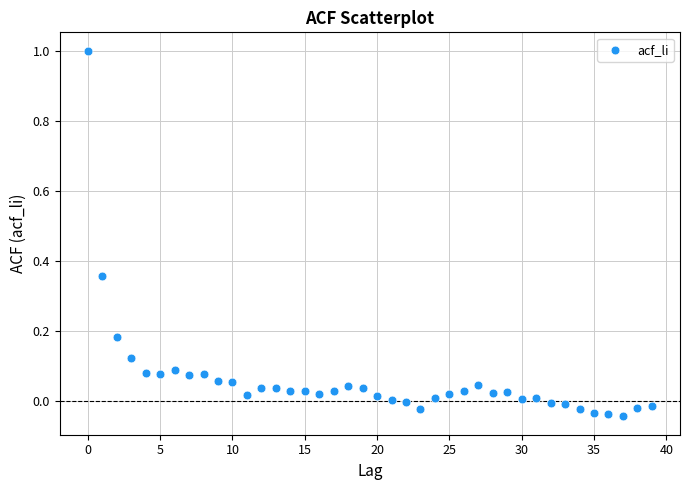

What is the range of Y values (max minus min)?

1.0